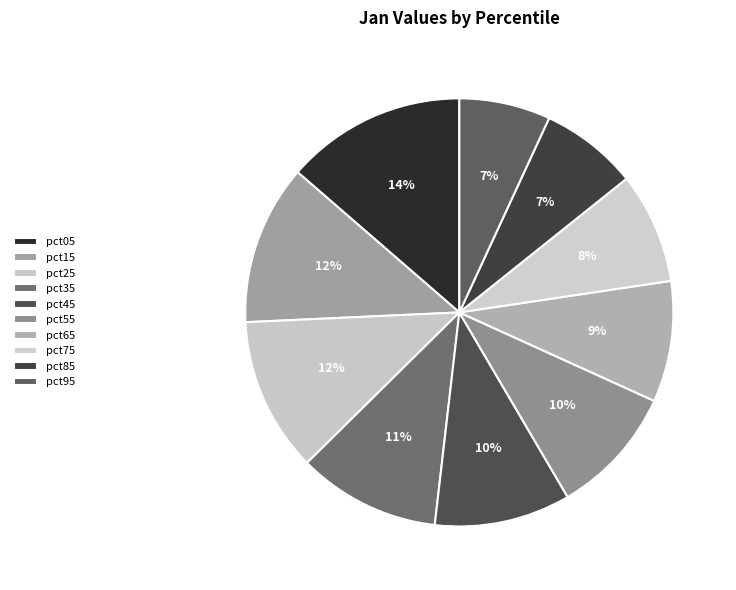

Count the number of slices in the pie.

10